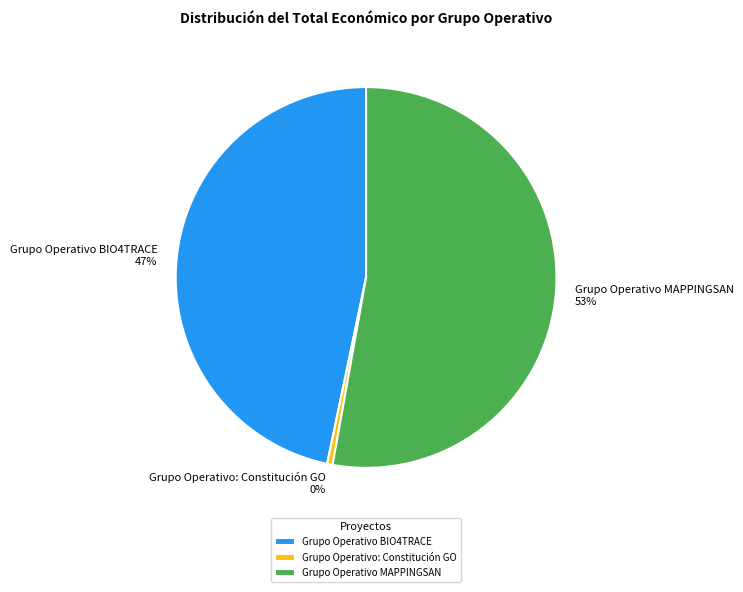

Which category has the biggest portion of the pie?

Grupo Operativo MAPPINGSAN